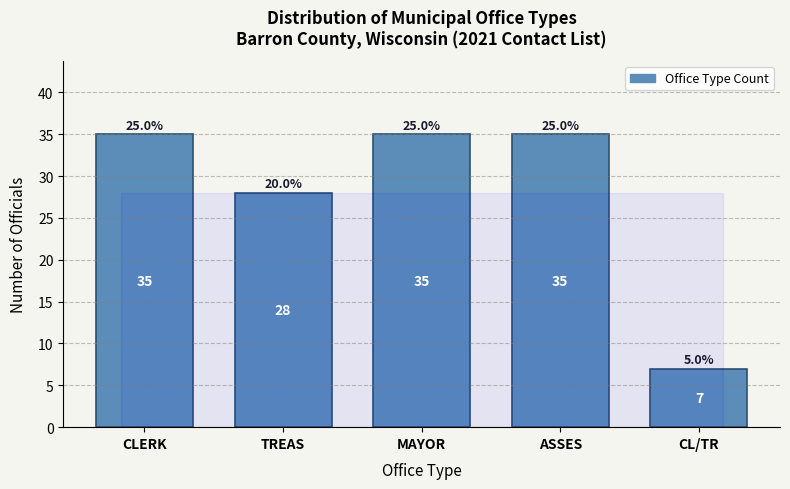

Reading left to right, transcribe all the data shown in this chart.

CLERK=35	TREAS=28	MAYOR=35	ASSES=35	CL/TR=7